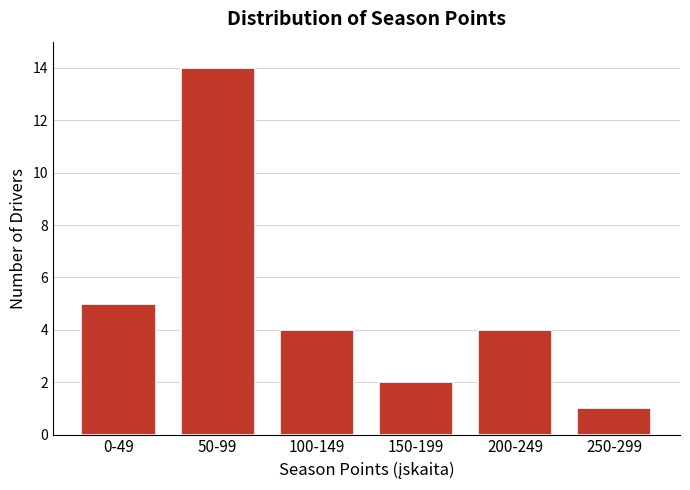

Reading right to left, list all the values displayed in this chart.

250-299=1	200-249=4	150-199=2	100-149=4	50-99=14	0-49=5